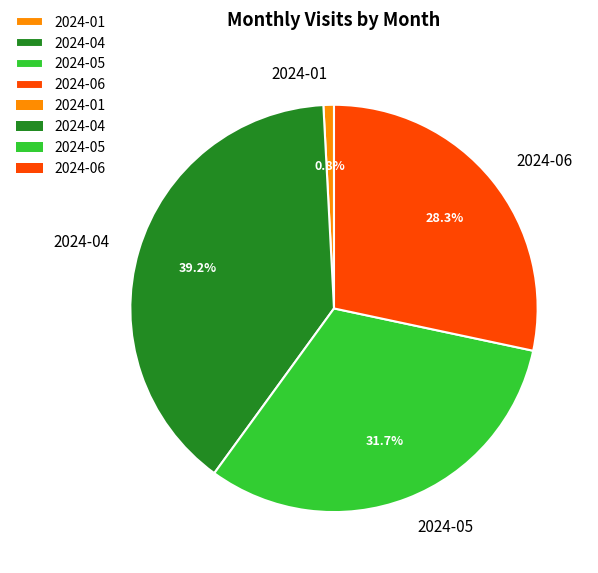

What is the largest slice in the pie chart?

2024-04